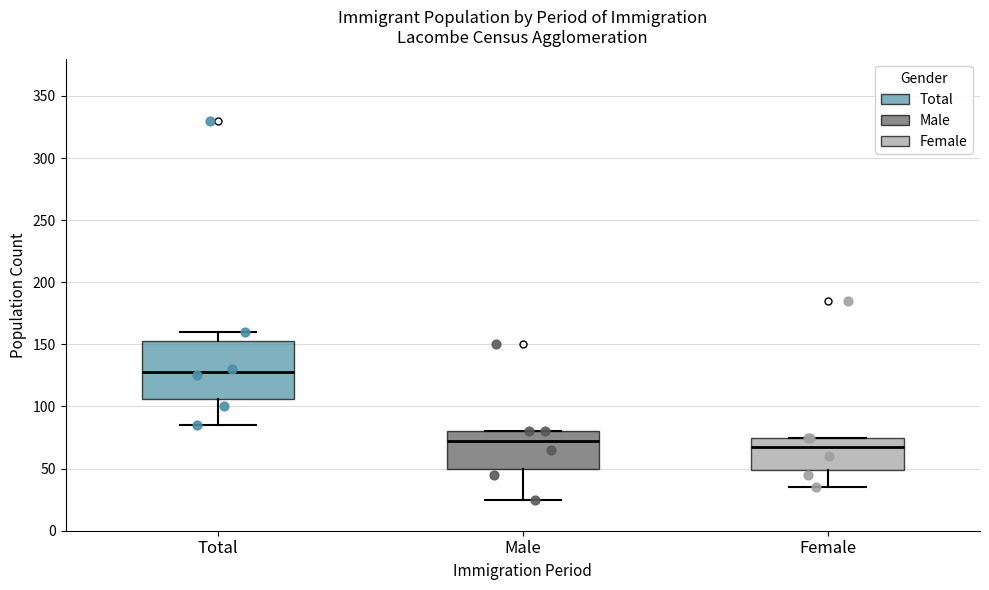

Comparing the boxes themselves (not the whiskers), which one is the tallest?

Total